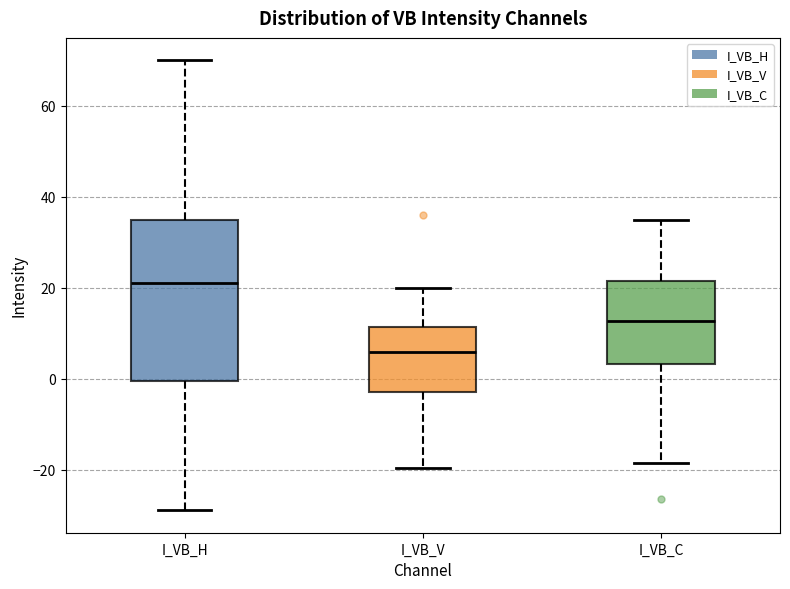

Comparing the boxes themselves (not the whiskers), which one is the tallest?

I_VB_H